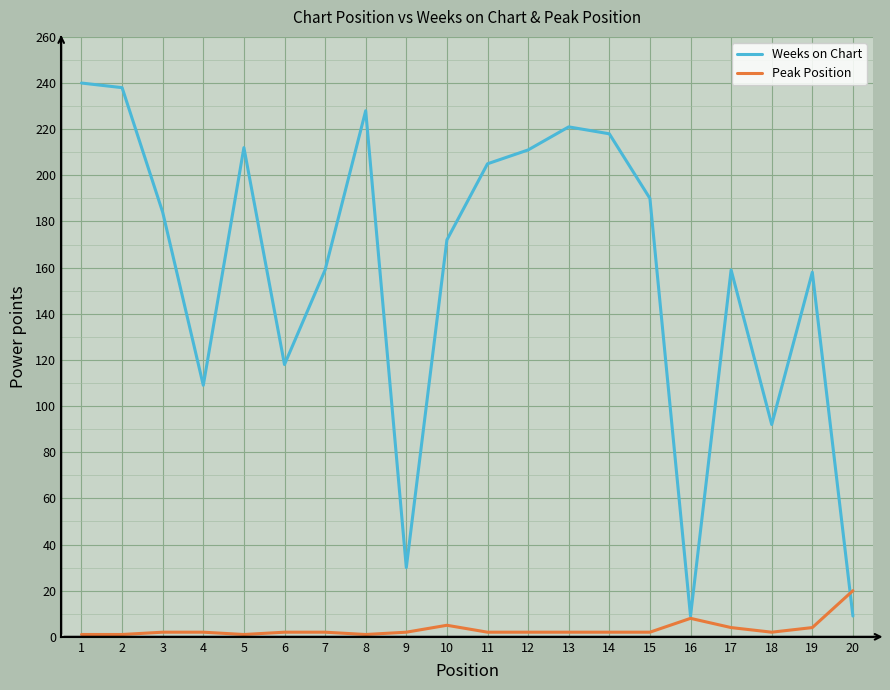

Does the chart have visible grid lines?

Yes